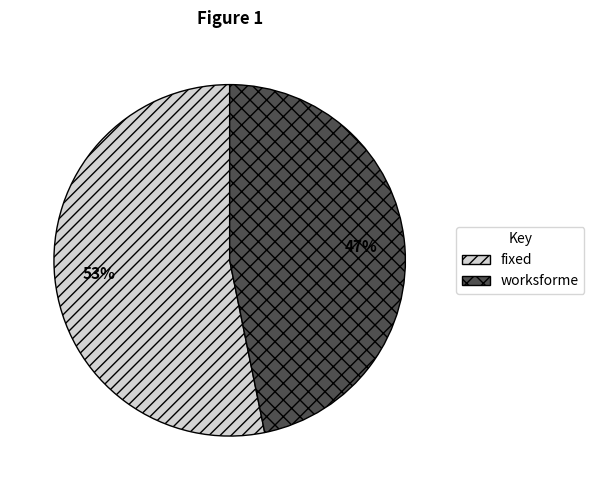

To the nearest percent, what is the average slice percentage?

50%